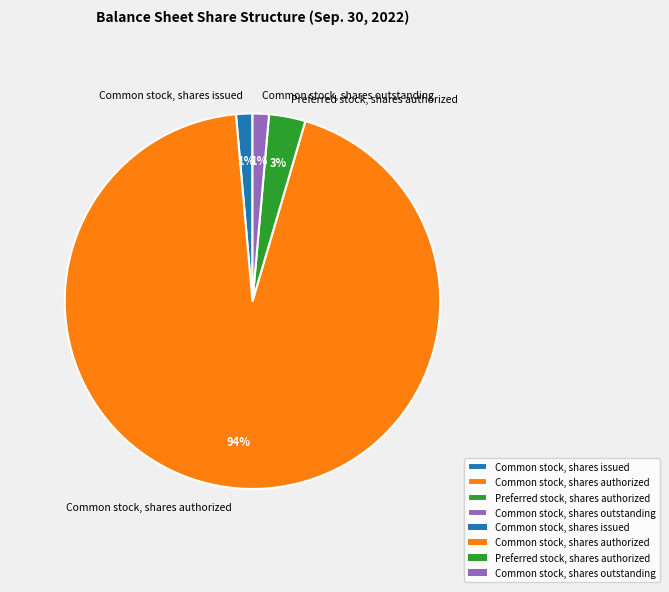

Which slice is the largest?

Common stock, shares authorized